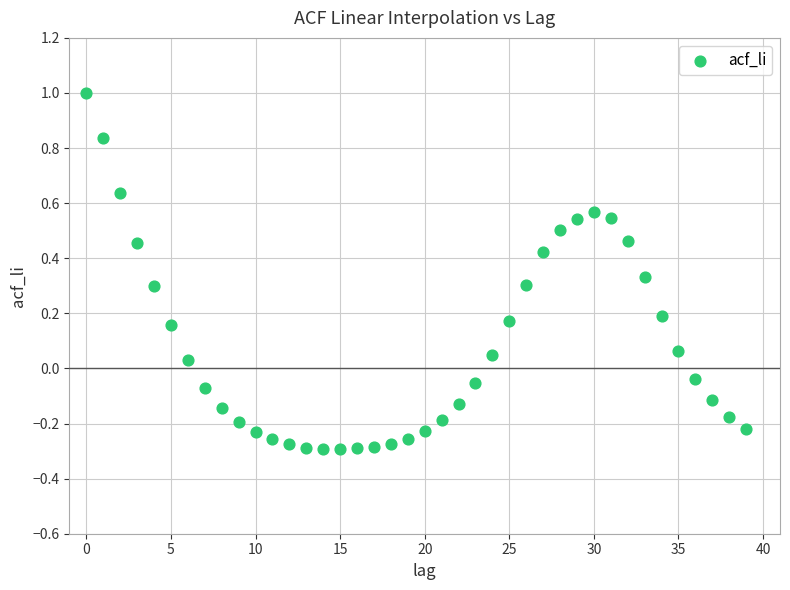

What is the range of Y values (max minus min)?

1.3